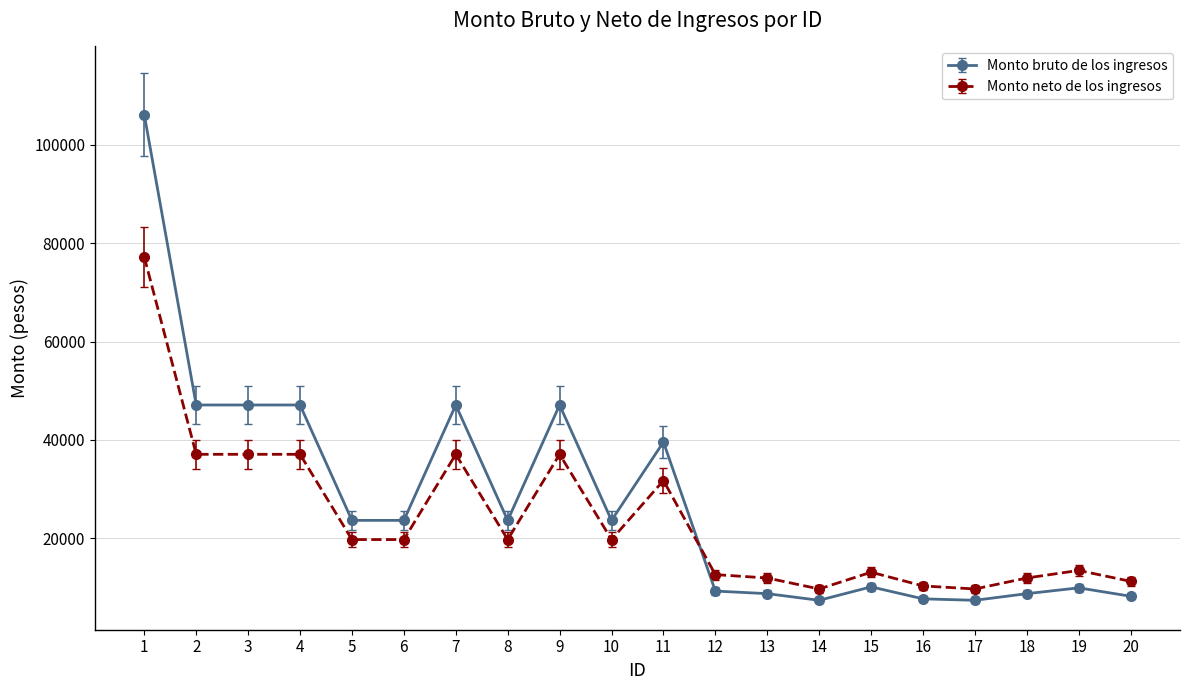

What is the total value across all series at 16?

18013.4